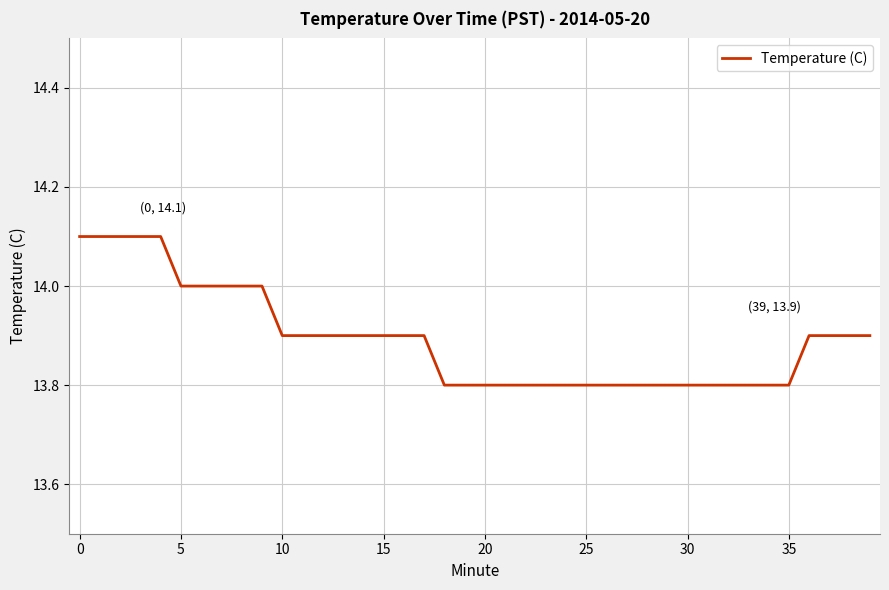

What is the difference between the maximum and minimum values?

0.3